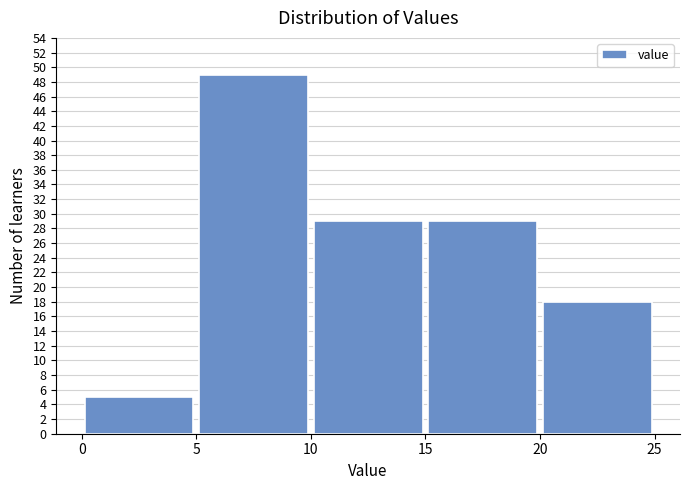

Reading left to right, list every bar in this chart as the range it spans on the x-axis followed by its height. The values are not printed on the chart, so give them approximately, as read against the axis.

0 to 5: 5
5 to 10: 49
10 to 15: 29
15 to 20: 29
20 to 25: 18